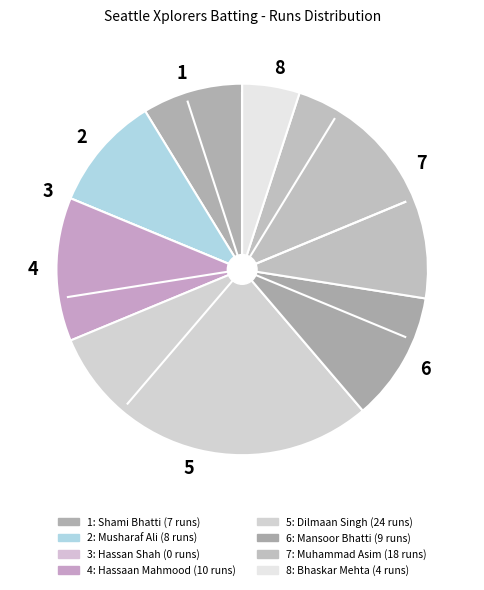

True or false: 2 accounts for 10% of the total.

True